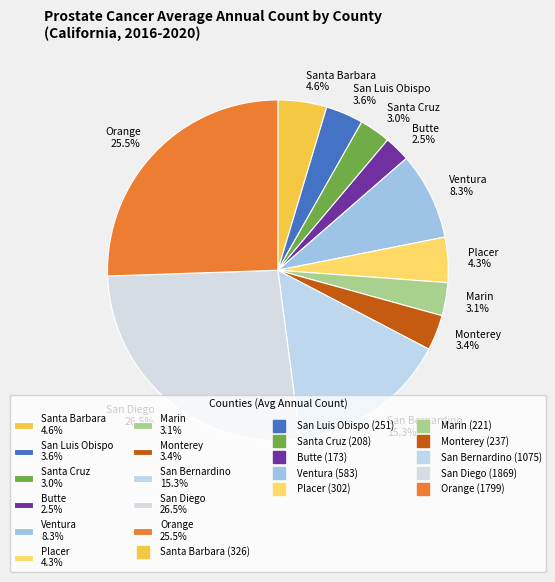

Which has a higher value, San Diego or Orange?

San Diego